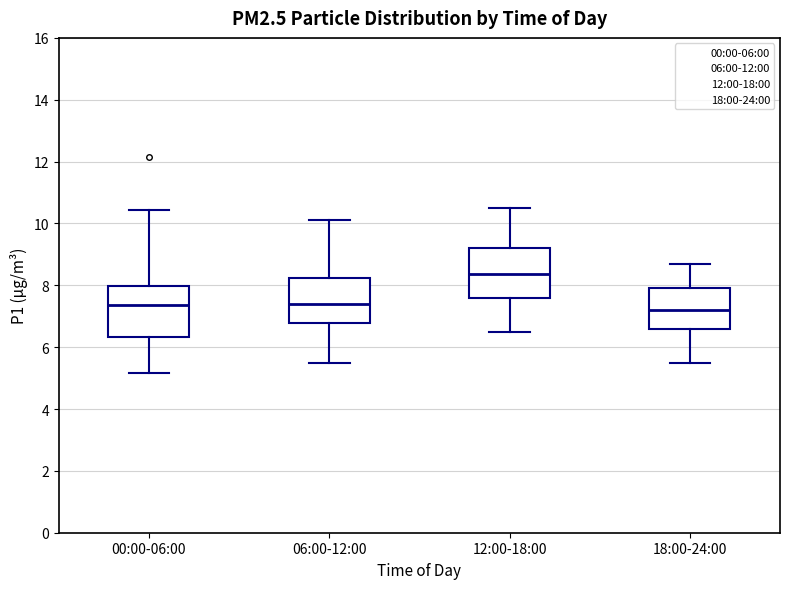

Which box's median line is the highest?

12:00-18:00